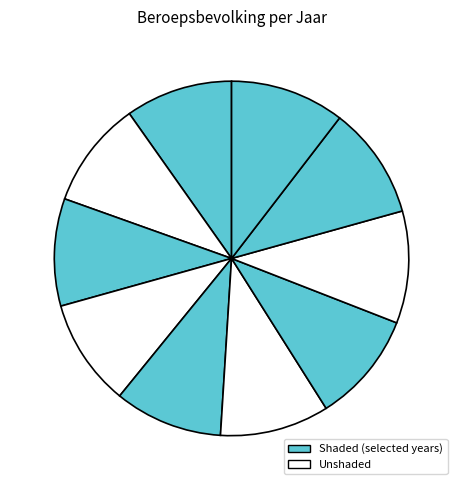

To the nearest percent, what is the difference between the largest and smallest slice percentages?

1%